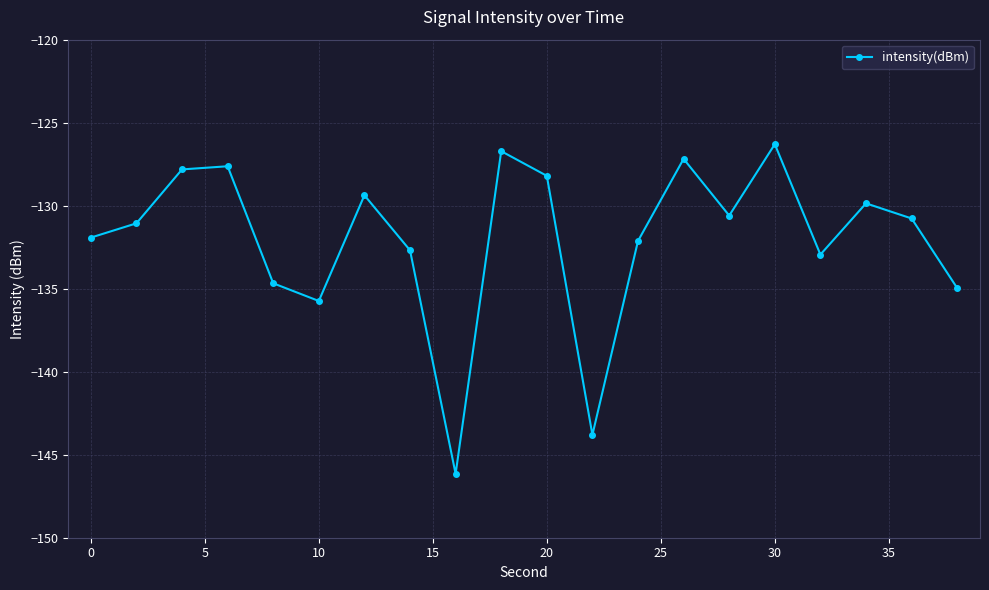

What is the average value?

-132.0